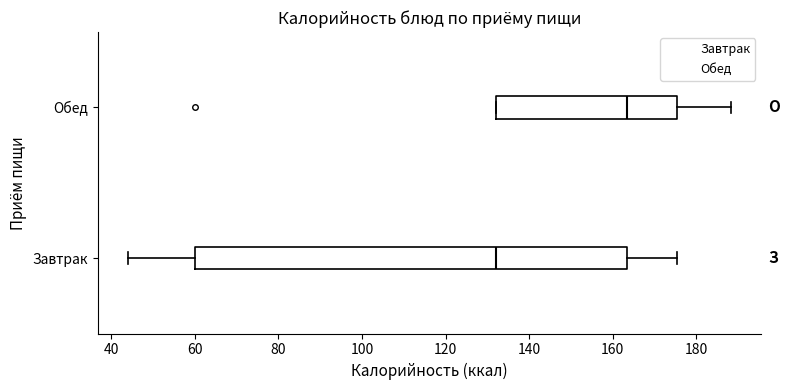

Which box is the widest, from its left edge to its right edge?

Завтрак